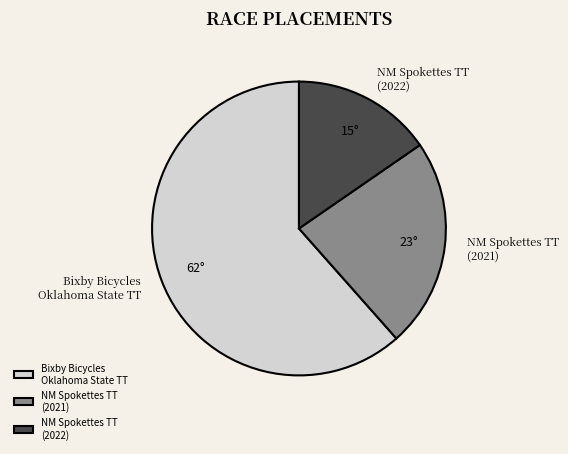

What is the ratio of the value at NM Spokettes TT (2022) to the value at NM Spokettes TT (2021)?

0.7